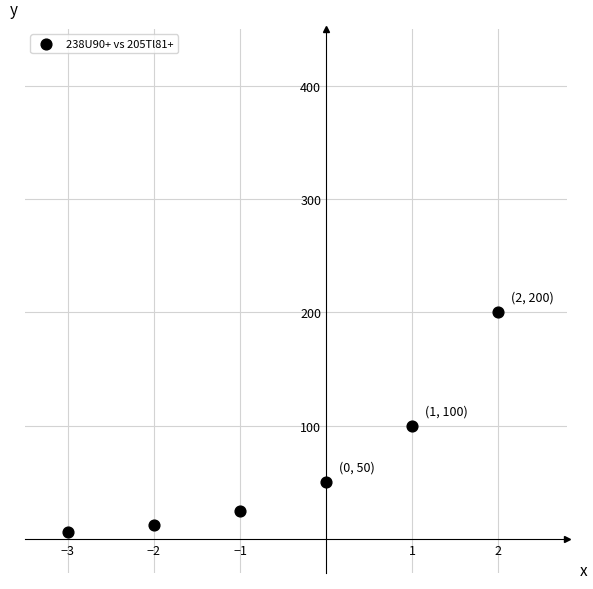

What is the average Y value?

65.6